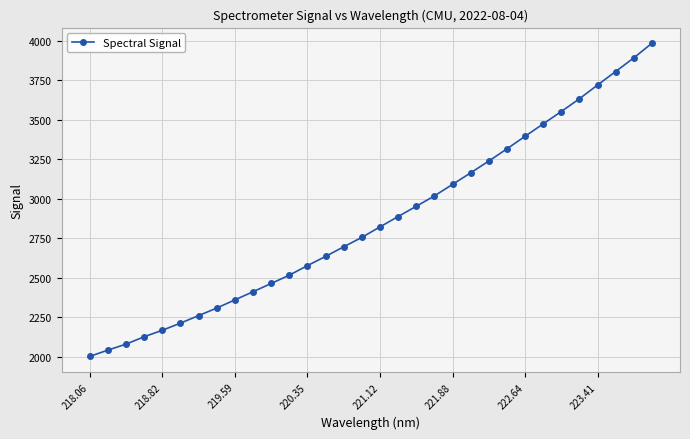

What is the smallest value displayed?

2002.7